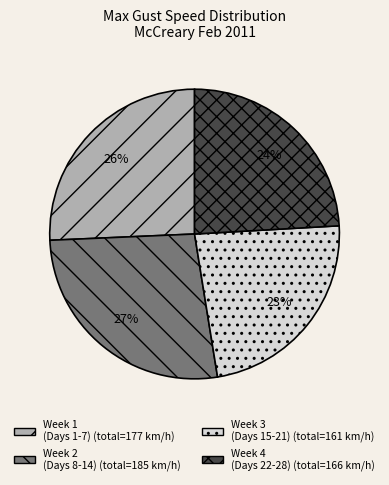

Count the number of slices in the pie.

4